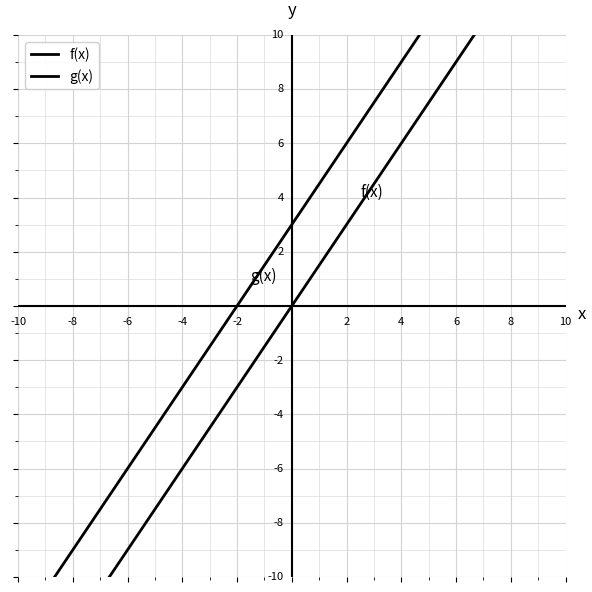

Does the chart display data point markers on the line(s)?

No